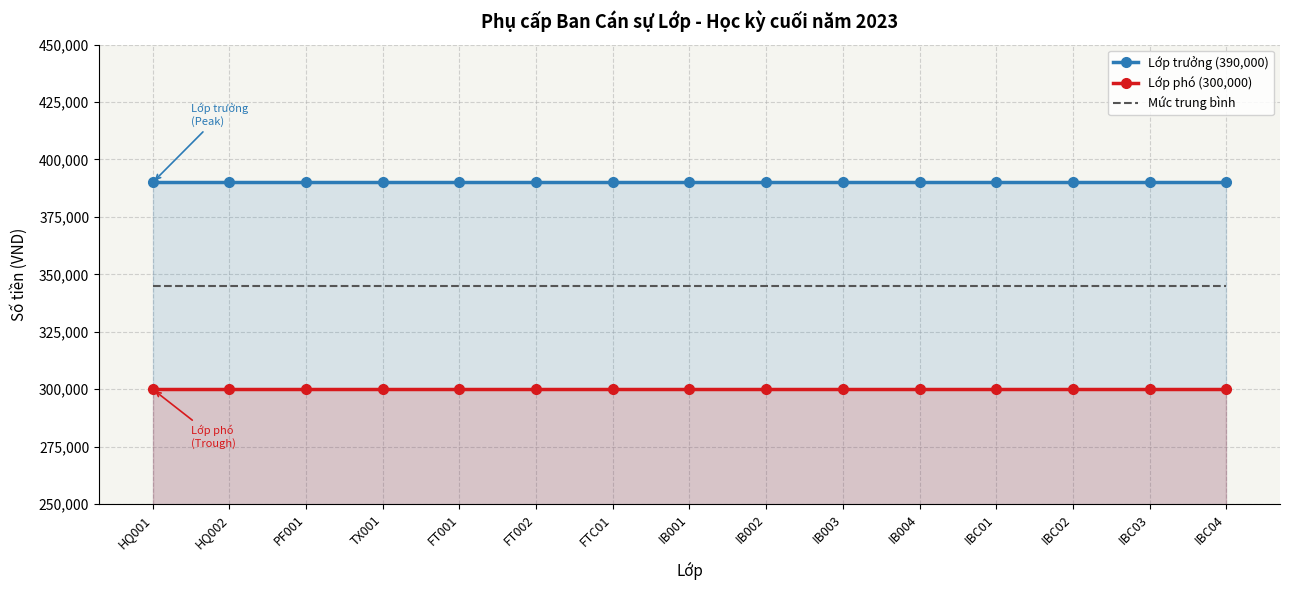

True or false: Mức trung bình and Lớp phó (300,000) cross at least once.

False